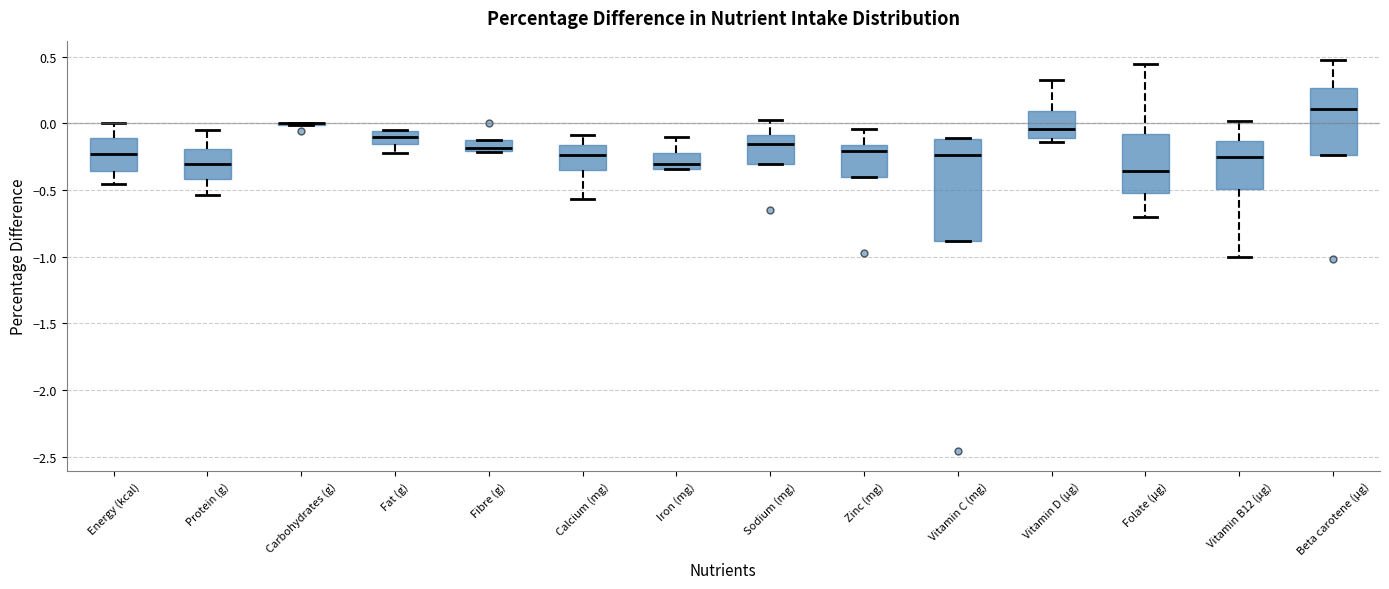

Where does the upper whisker of the box for Vitamin B12 (µg) end on the y-axis? The values are not printed on the chart, so give them approximately, as read against the axis.

0.00